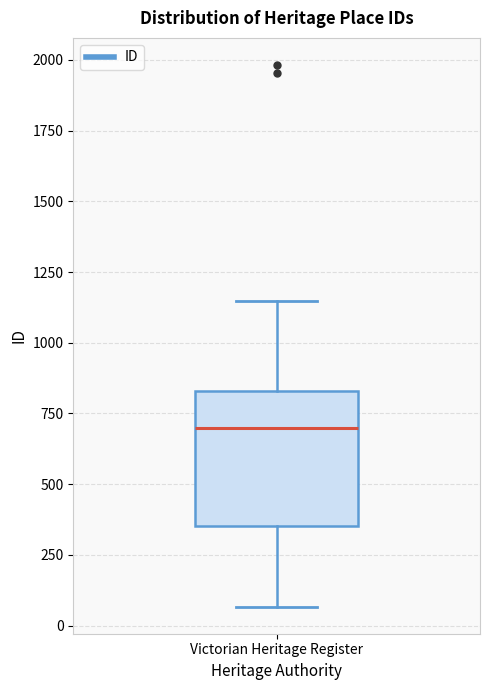

Read this box plot against the y-axis: the position of the median line, the range covered by the box, and the ends of both whiskers. The values are not printed on the chart, so give them approximately, as read against the axis.

median 700, box 350 to 850, whiskers 50 to 1150